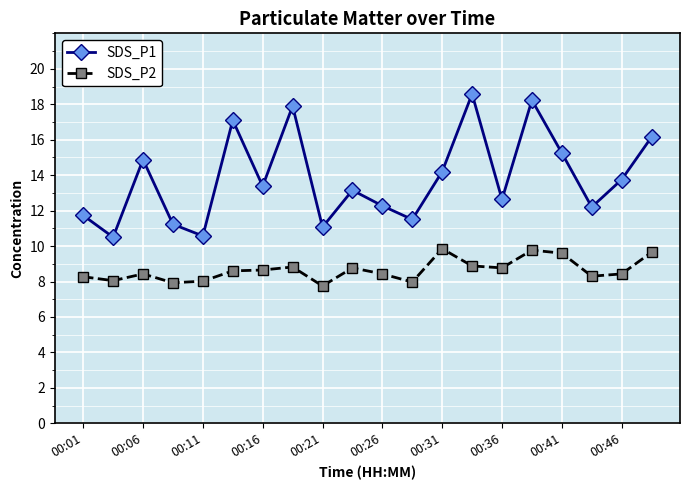

True or false: SDS_P1 and SDS_P2 intersect in this chart.

False